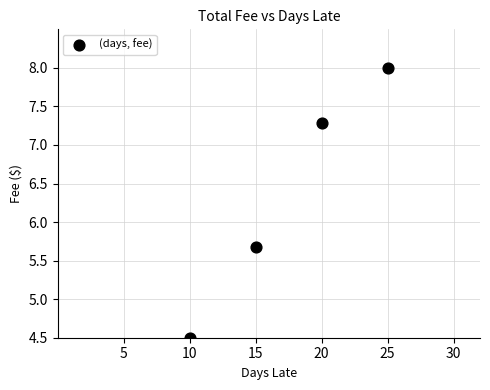

What is the range of X values (max minus min)?

15.0